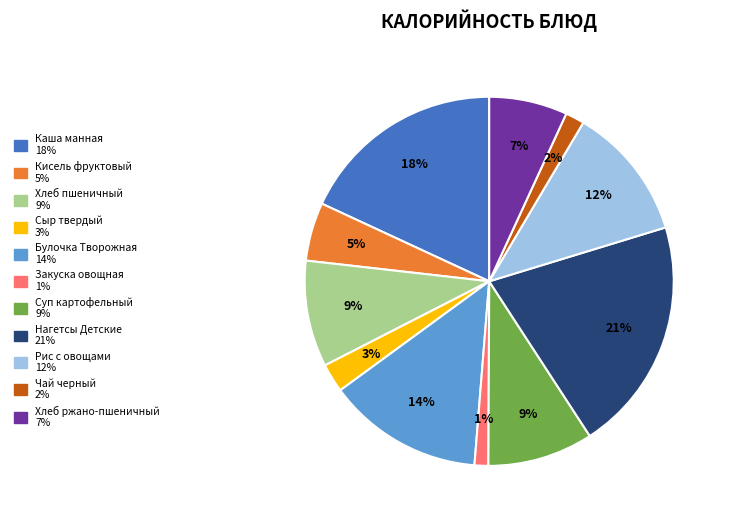

Approximately how many times larger is the value at Сыр твердый compared to Хлеб пшеничный?

0.3